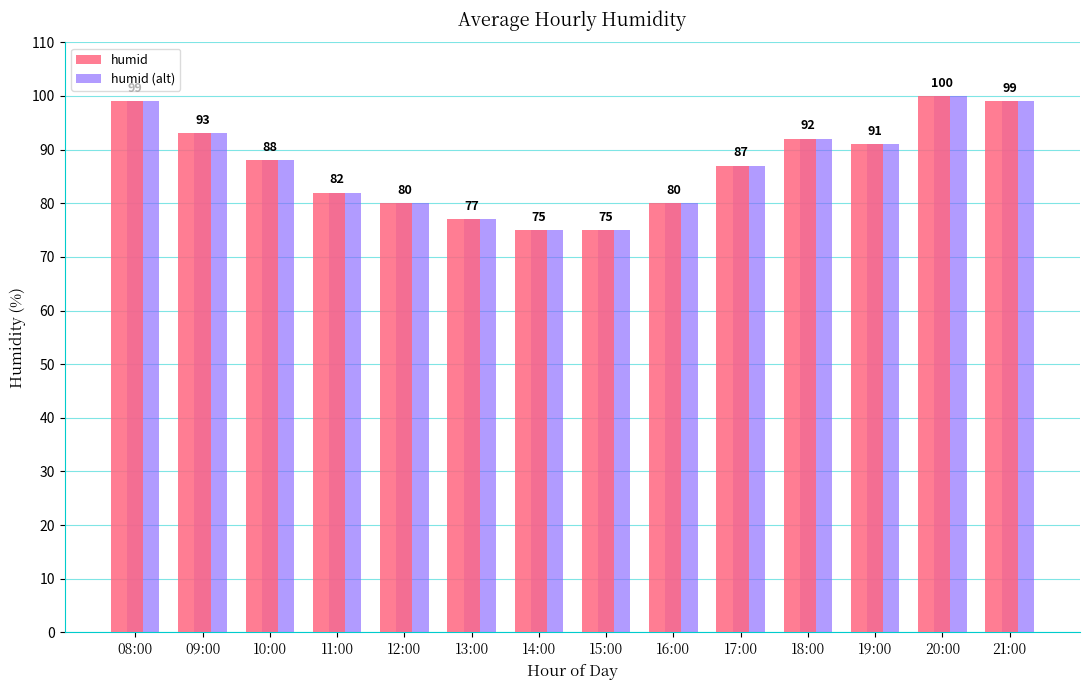

At which label is humid closest to 87?

17:00